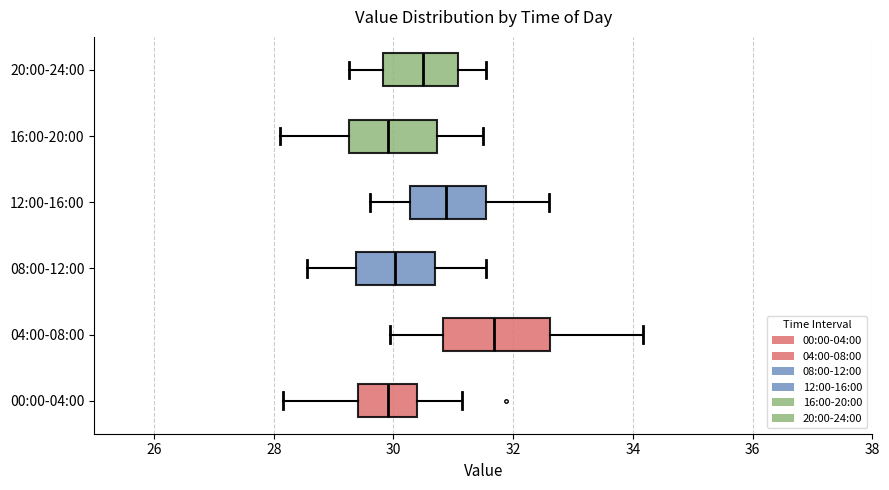

Comparing the boxes themselves (not the whiskers), which one is the widest?

04:00-08:00